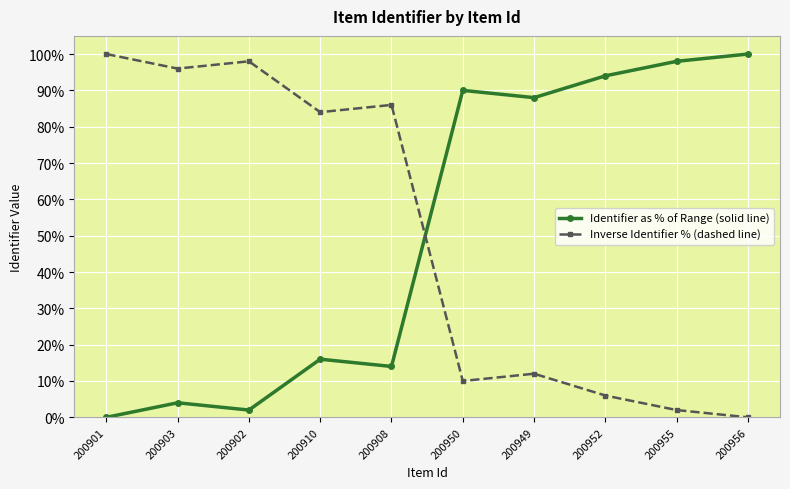

Reading right to left, list all the values displayed in this chart.

Identifier as % of Range (solid line): 200956=100.0	200955=98.0	200952=94.0	200949=88.0	200950=90.0	200908=14.0	200910=16.0	200902=2.0	200903=4.0	200901=0.0
Inverse Identifier % (dashed line): 200956=0.0	200955=2.0	200952=6.0	200949=12.0	200950=10.0	200908=86.0	200910=84.0	200902=98.0	200903=96.0	200901=100.0